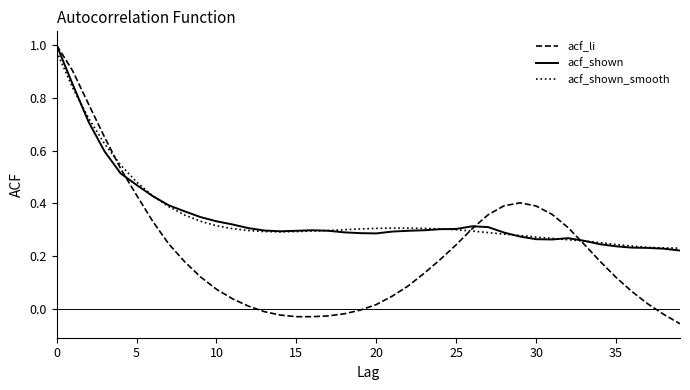

In acf_shown_smooth, how many points are lower than both neighbors (excluding endpoints)?

1